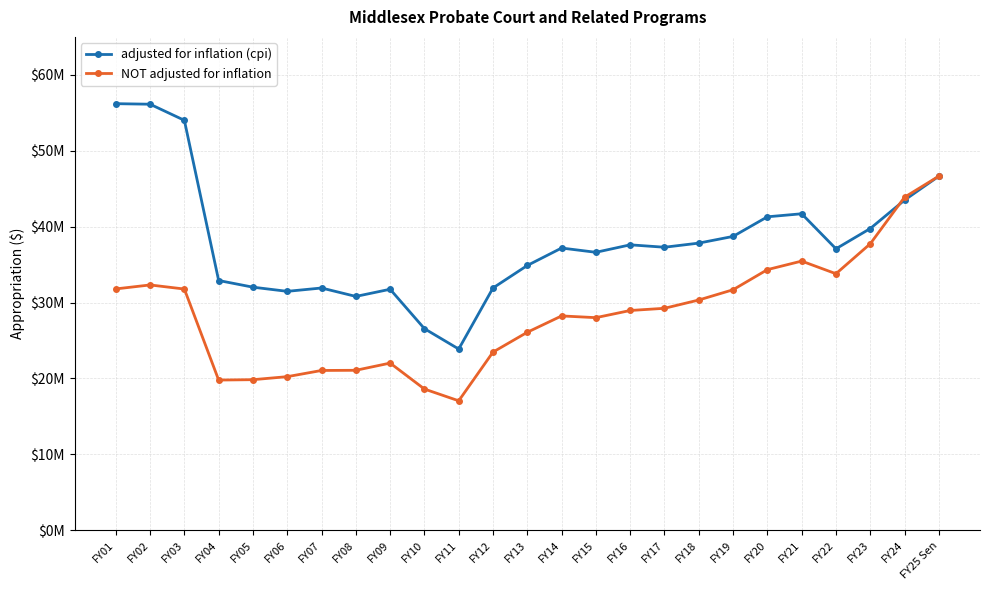

What is the average value of the NOT adjusted for inflation series?

28543874